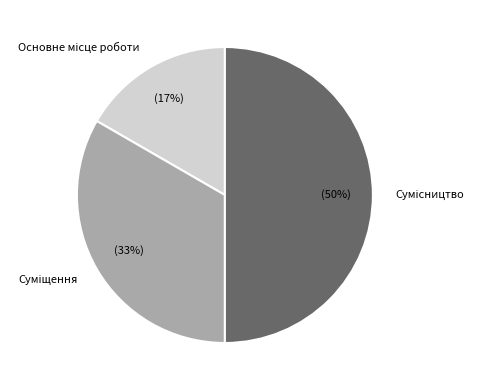

To the nearest percent, what is the average slice percentage?

33%